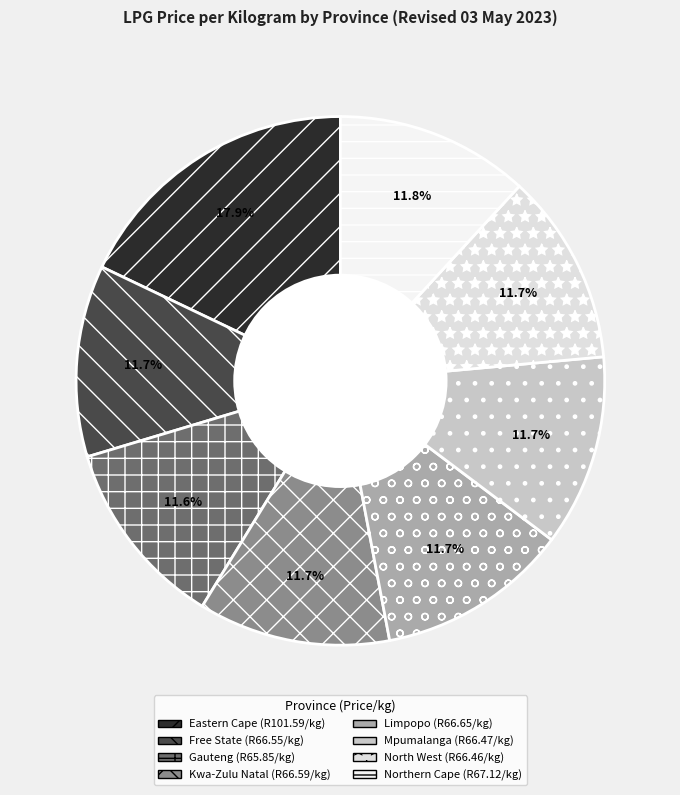

What percentage do Limpopo and Northern Cape together represent?

23.6%